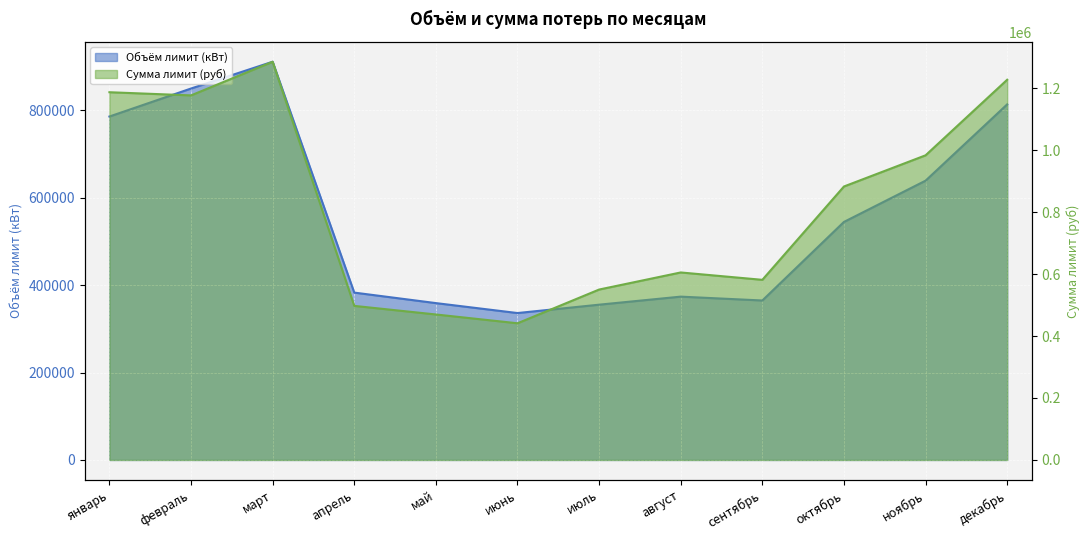

How many data points does each series have?

12